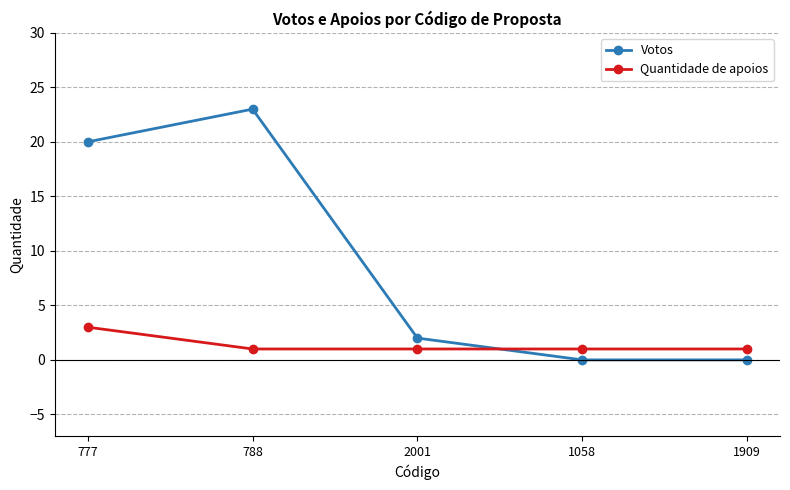

Is the value of Votos at 777 greater than the value of Quantidade de apoios at 788?

Yes